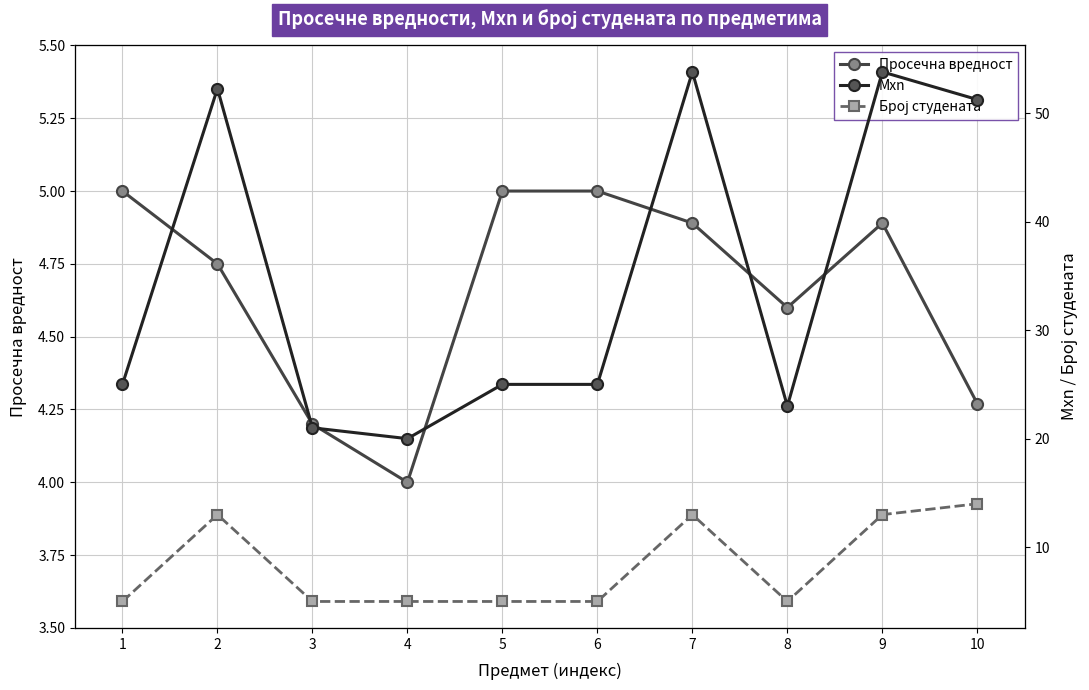

What are all the series names shown in the legend?

Просечна вредност, Mxn, Број студената